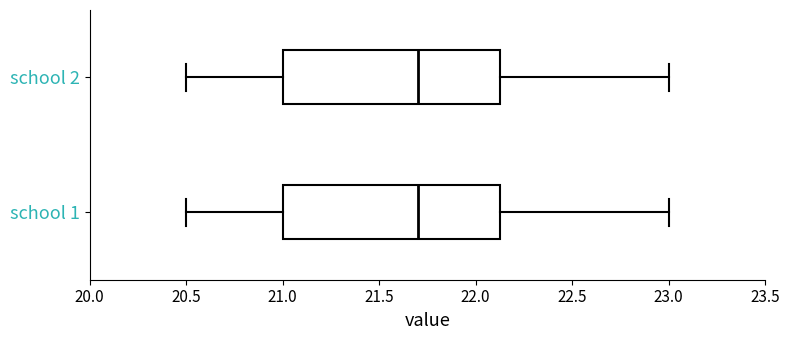

Reading bottom to top, read every box against the x-axis: the position of its median line, the range the box covers, and the ends of its whiskers. The values are not printed on the chart, so give them approximately, as read against the axis.

school 1: median 21.70, box 21.00 to 22.15, whiskers 20.50 to 23.00
school 2: median 21.70, box 21.00 to 22.15, whiskers 20.50 to 23.00